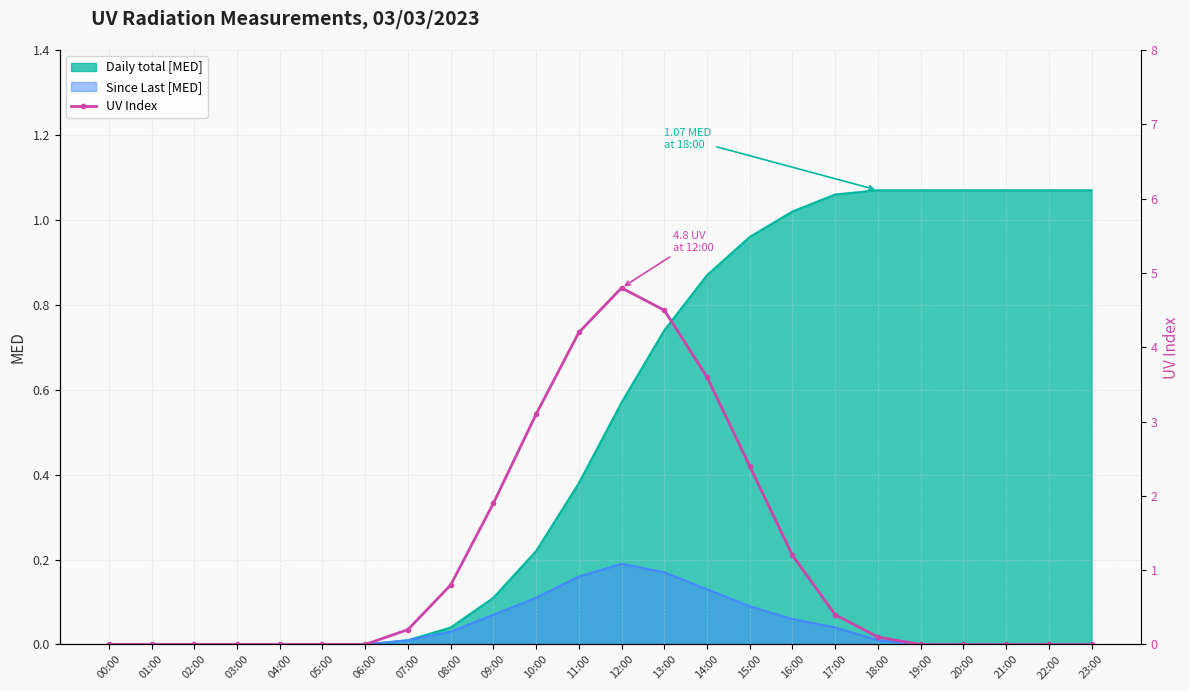

How many lines are shown in the chart?

1